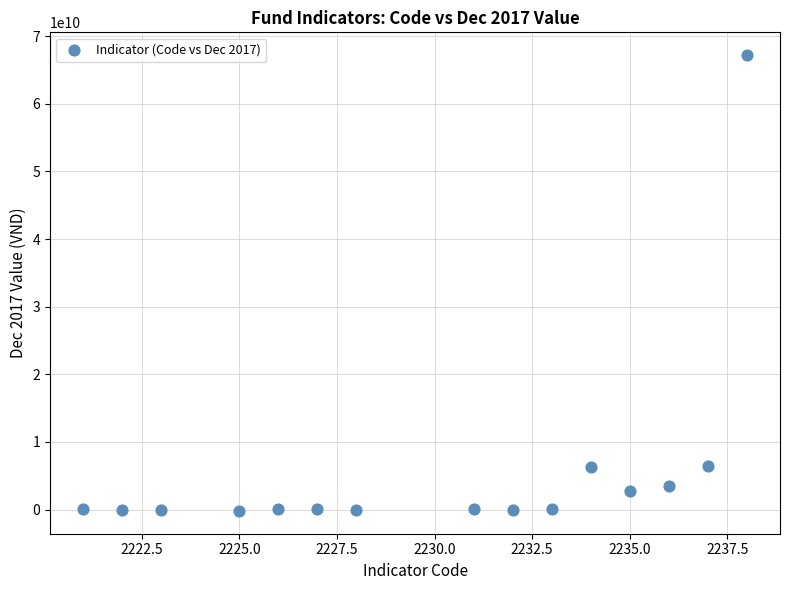

What is the range of X values (max minus min)?

17